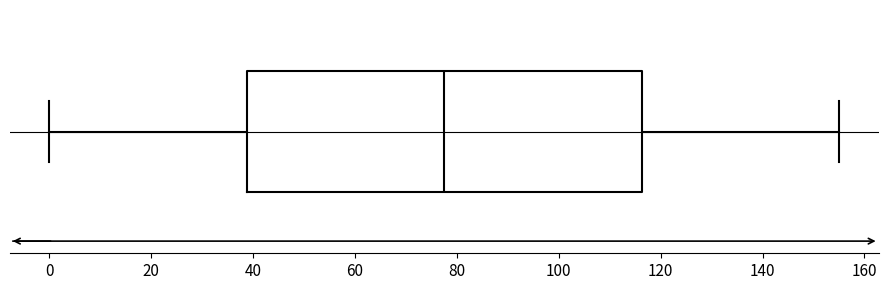

Transcribe this box plot: give where the median line is, the range the box spans, and where the two whiskers end, as read against the x-axis. The values are not printed on the chart, so give them approximately, as read against the axis.

median 78, box 38 to 116, whiskers 0 to 156